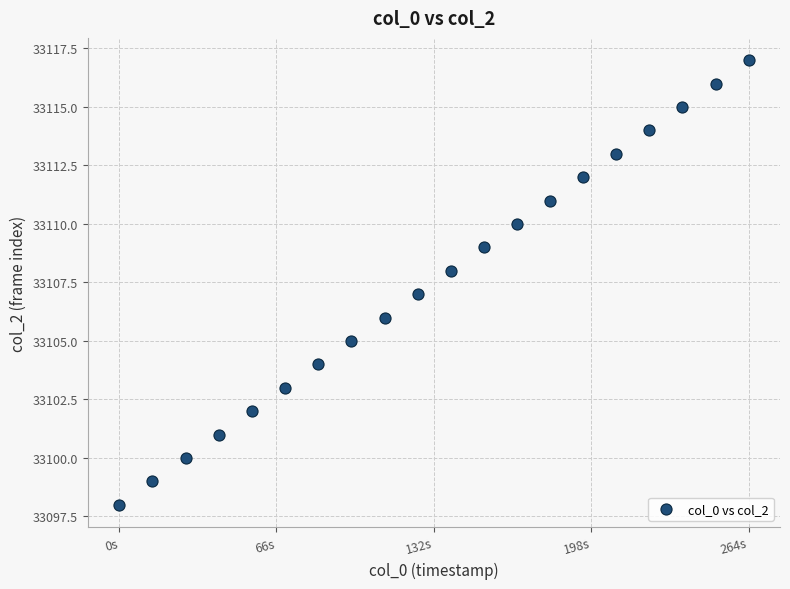

What is the range of Y values (max minus min)?

19